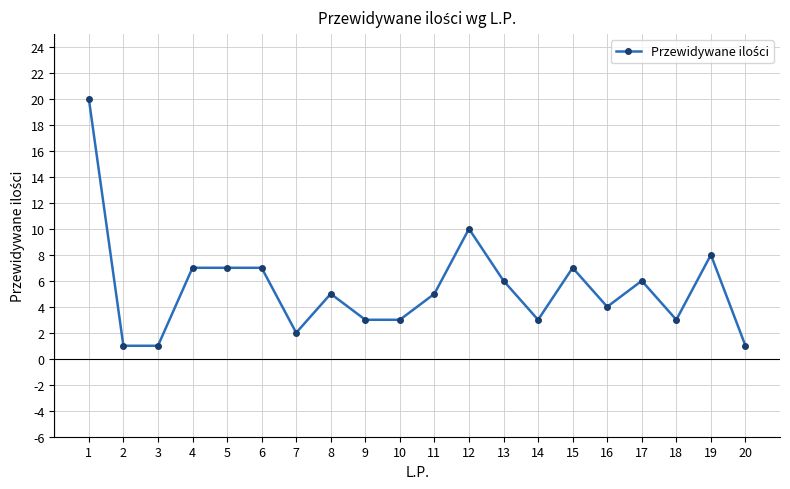

What is the greatest value displayed?

20